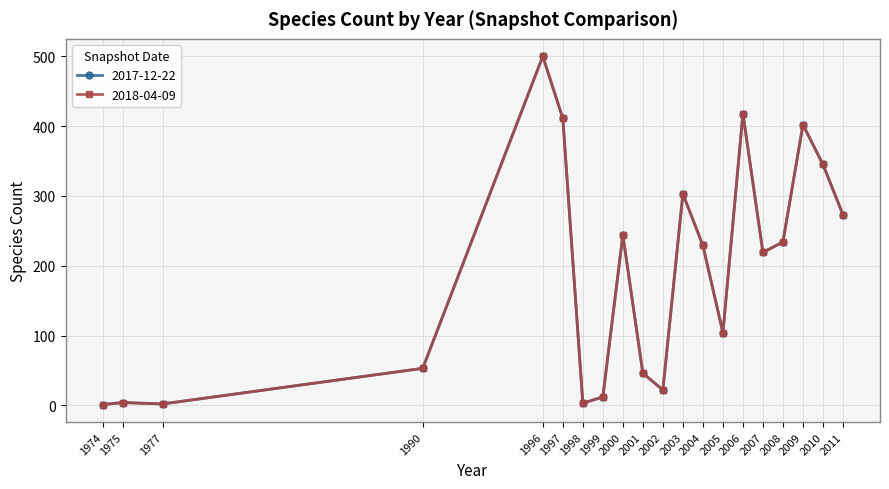

Does the chart have visible grid lines?

Yes